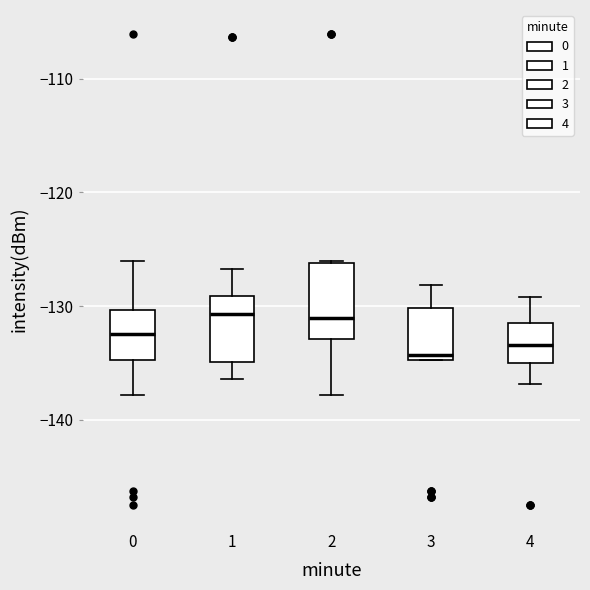

Reading left to right, transcribe this box plot: for each box, give where its median line is, the range the box spans, and where its two whiskers end, as read against the y-axis. The values are not printed on the chart, so give them approximately, as read against the axis.

0: median -132, box -135 to -130, whiskers -138 to -126
1: median -131, box -135 to -129, whiskers -136 to -127
2: median -131, box -133 to -126, whiskers -138 to -126
3: median -134, box -135 to -130, whiskers -135 to -128
4: median -133, box -135 to -131, whiskers -137 to -129